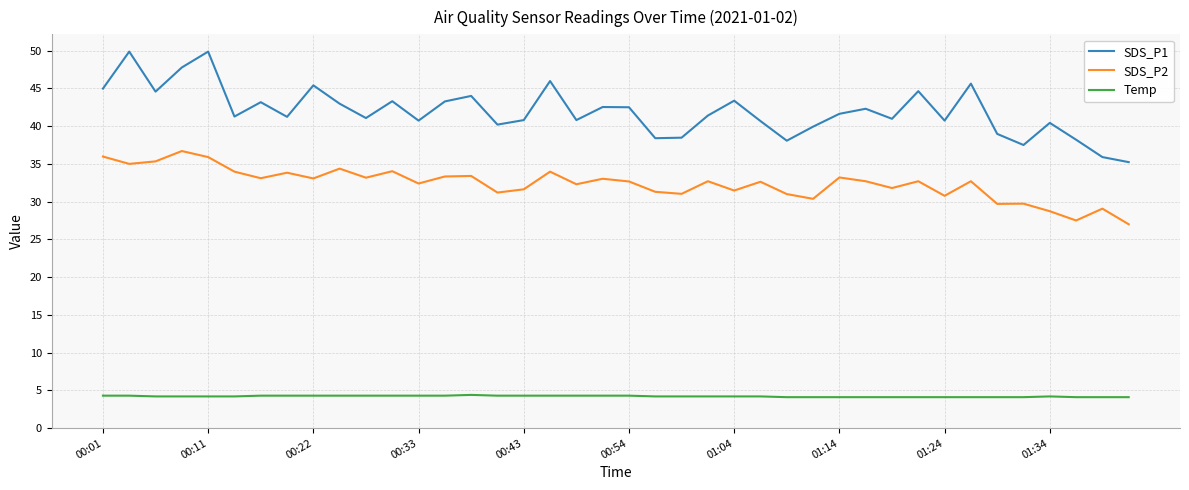

Which series has the widest spread of values?

SDS_P1